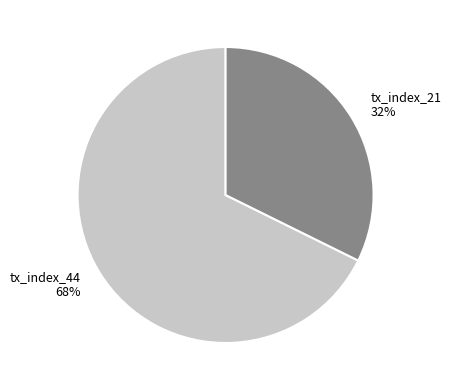

To the nearest percent, what is the average slice percentage?

50%